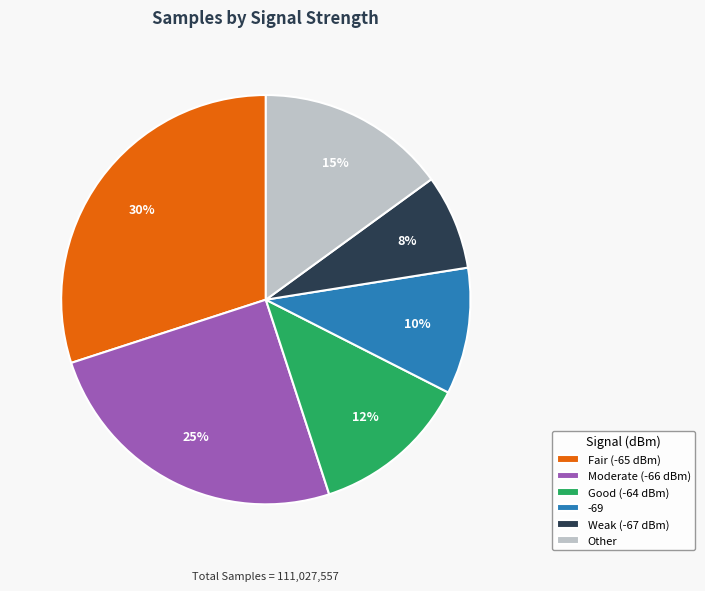

Do -69 and Weak (-67 dBm) together represent more than half of the pie?

No